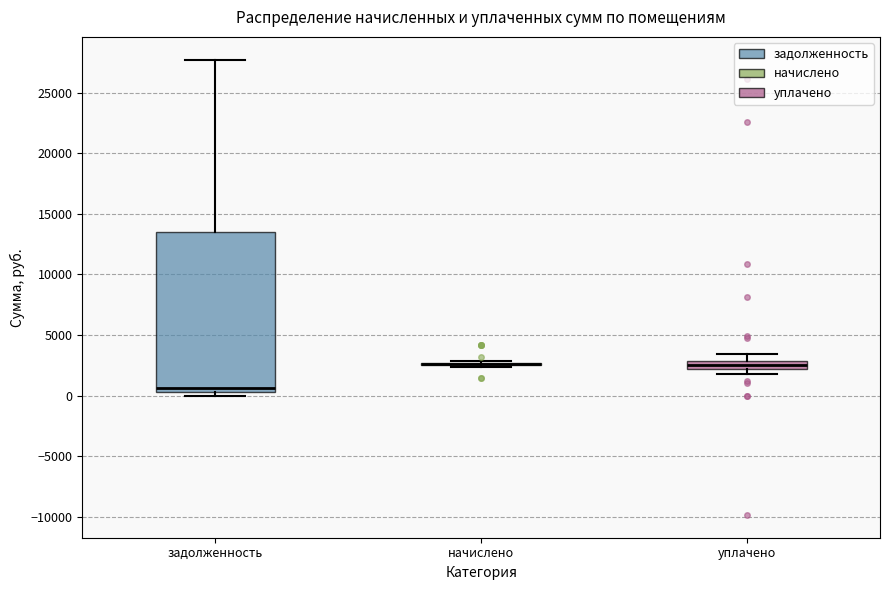

Where is the upper edge of the box for уплачено on the y-axis? The values are not printed on the chart, so give them approximately, as read against the axis.

3000